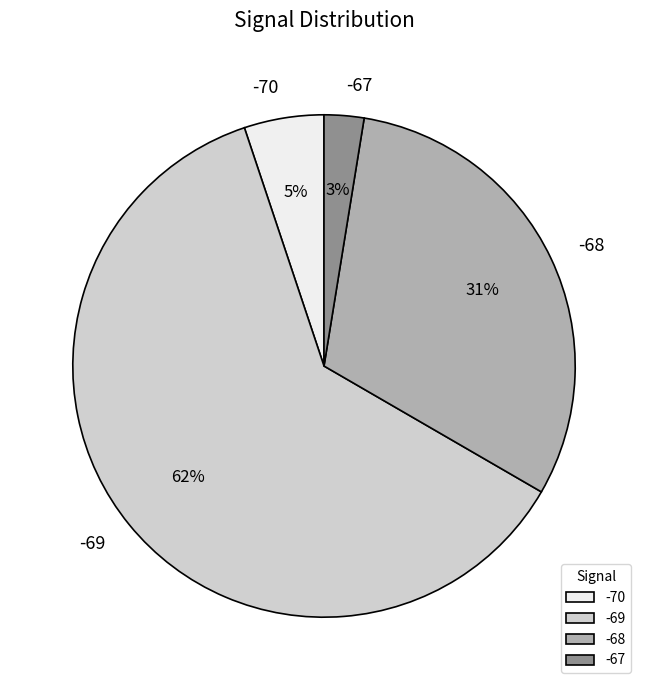

To the nearest percent, what portion does -70 represent?

5%